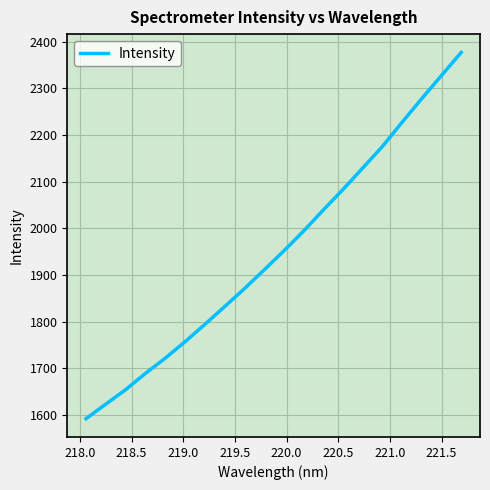

What is the difference between the maximum and minimum values?

784.6